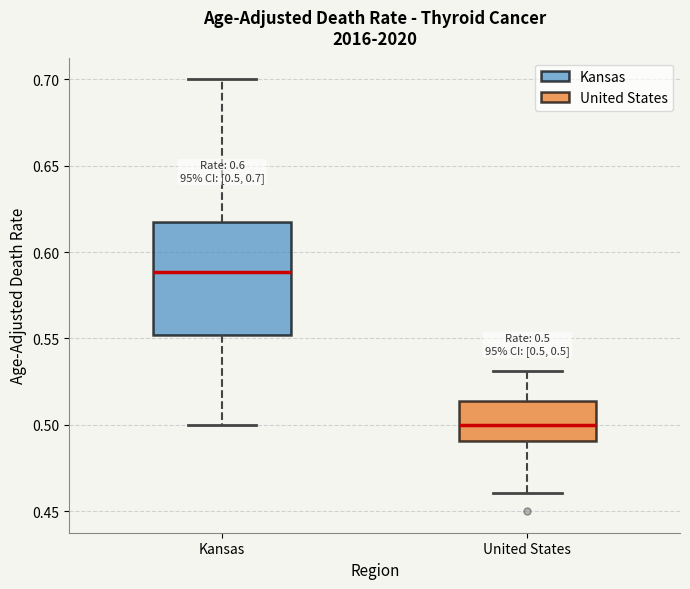

Which box has the highest median line?

Kansas